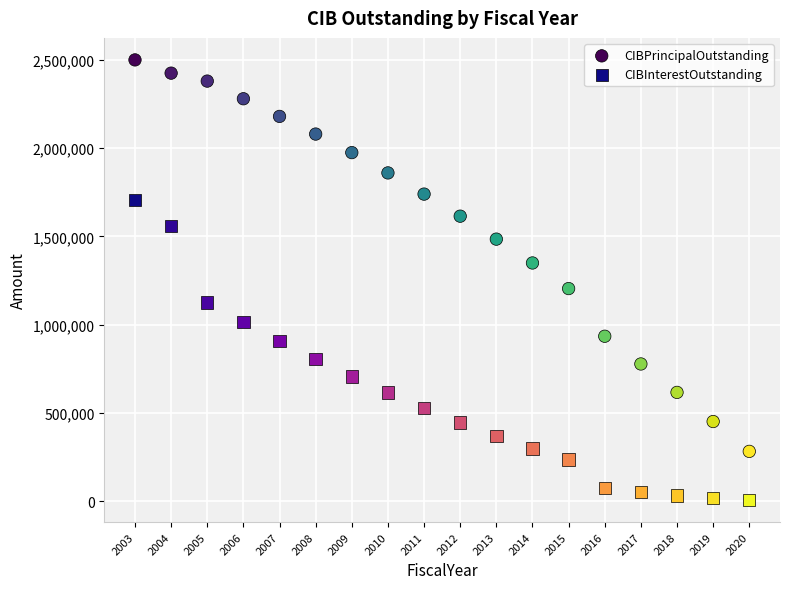

Which series contains the highest Y value?

CIBPrincipalOutstanding